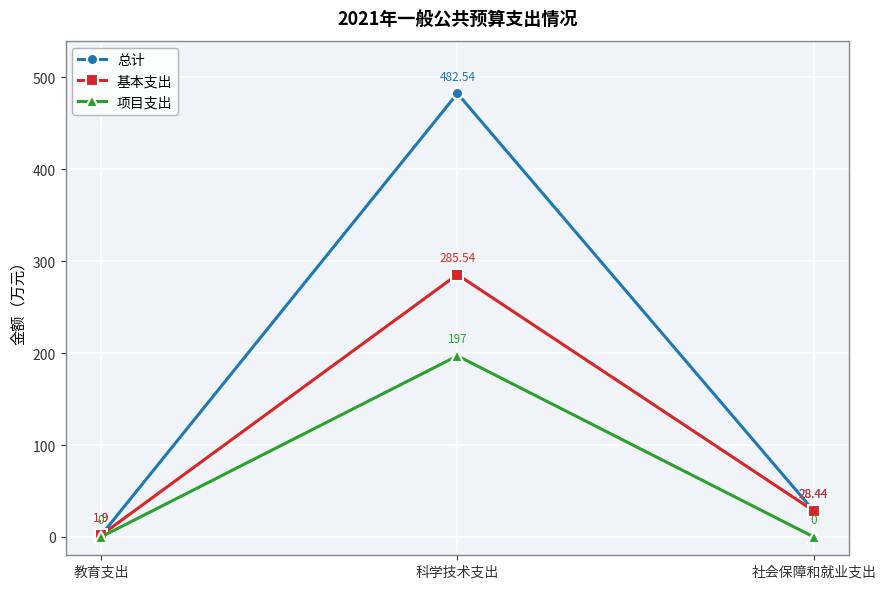

Reading right to left, what are all the values shown in this chart?

总计: 社会保障和就业支出=28.4	科学技术支出=482.5	教育支出=1.9
基本支出: 社会保障和就业支出=28.4	科学技术支出=285.5	教育支出=1.9
项目支出: 社会保障和就业支出=0.0	科学技术支出=197.0	教育支出=0.0